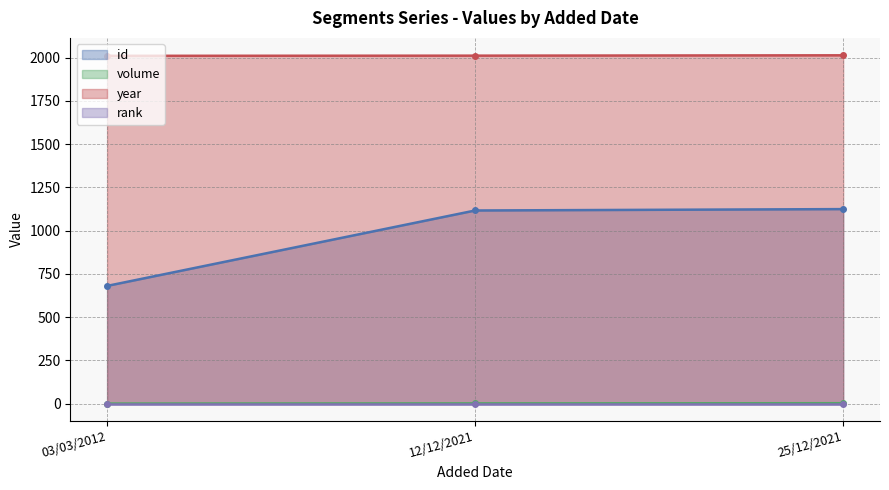

How many data points does each series have?

3